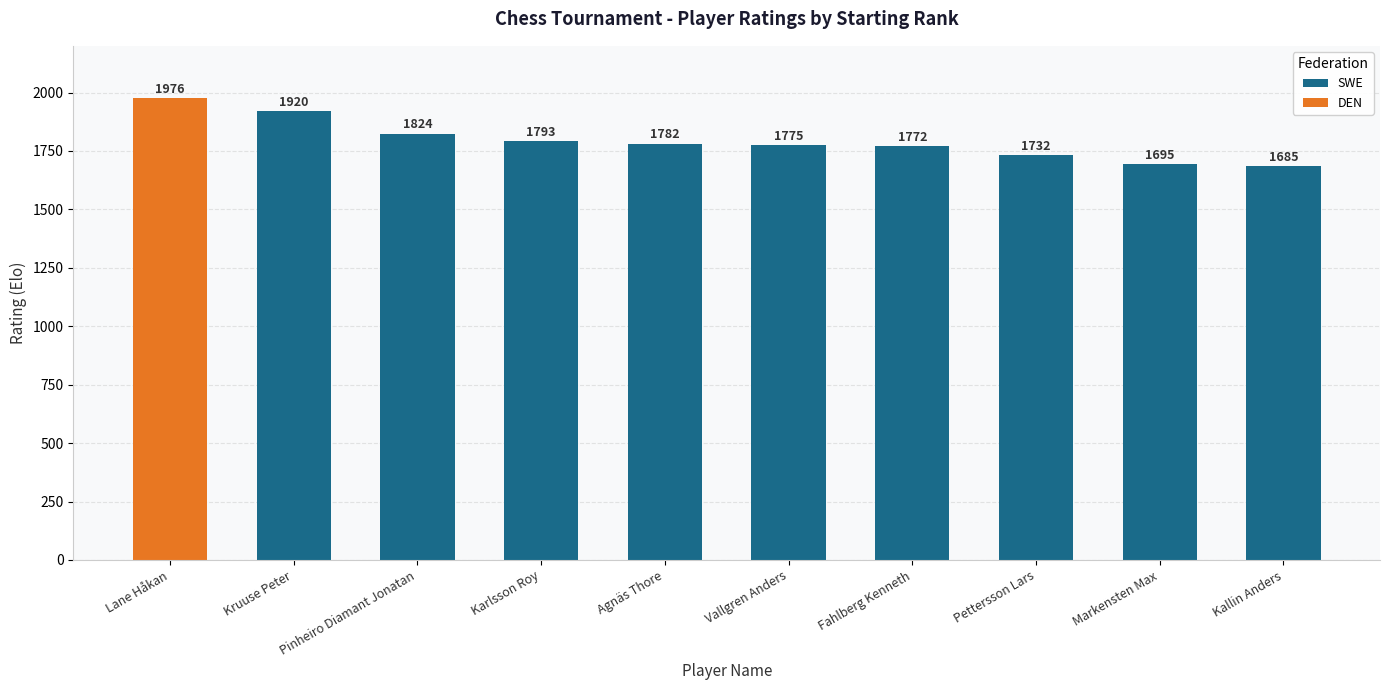

What is the label of the 1st bar from the right?

Kallin Anders